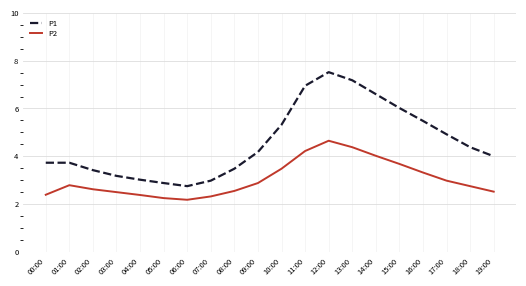

True or false: P2 and P1 intersect in this chart.

False